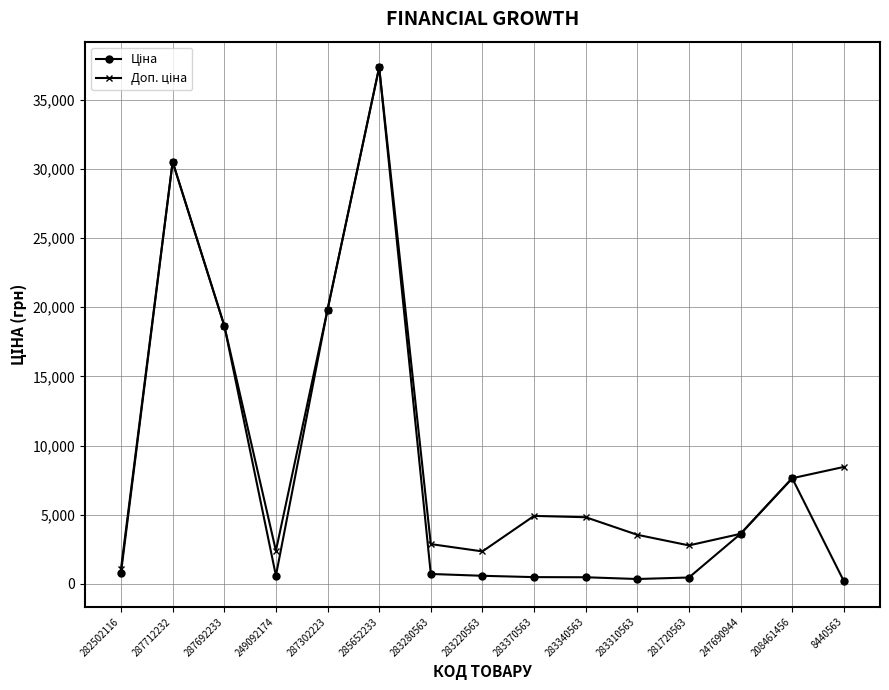

At which category is the sum across all series the highest?

285652233